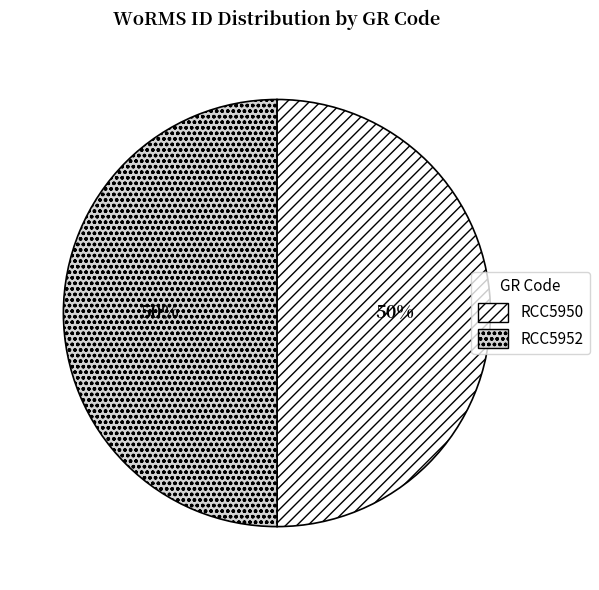

Approximately how many times larger is the value at RCC5952 compared to RCC5950?

1.0